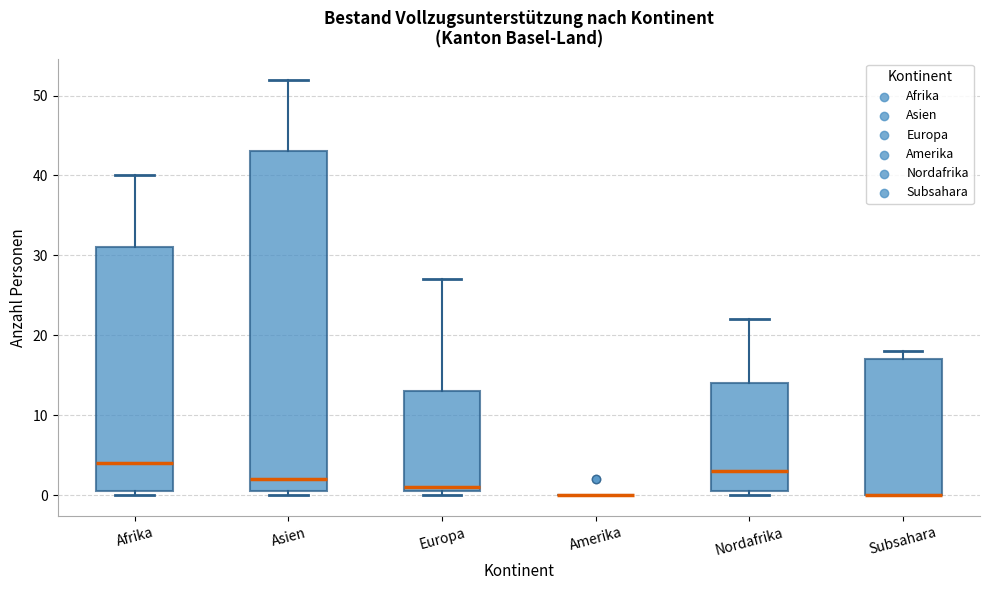

Which box is the tallest, from its lower edge to its upper edge?

Asien